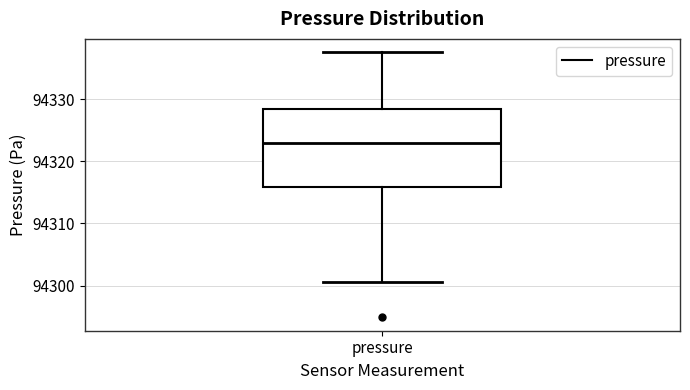

Read this box plot against the y-axis: the position of the median line, the range covered by the box, and the ends of both whiskers. The values are not printed on the chart, so give them approximately, as read against the axis.

median 94323, box 94316 to 94328, whiskers 94301 to 94338